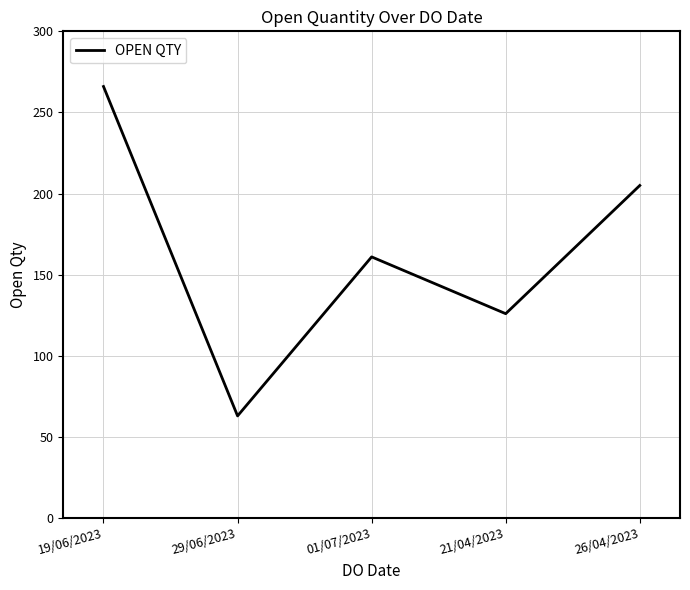

Rank the categories by value from highest to lowest.

19/06/2023, 26/04/2023, 01/07/2023, 21/04/2023, 29/06/2023